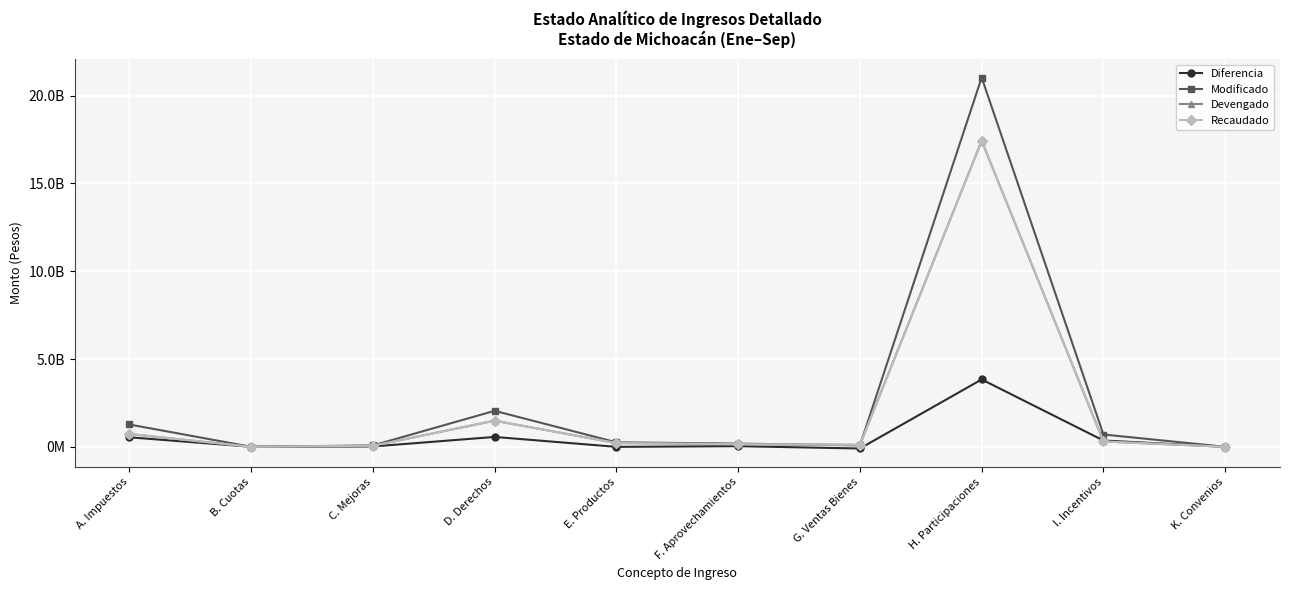

The Devengado series shows 145622636.5 at F. Aprovechamientos. True or false?

True